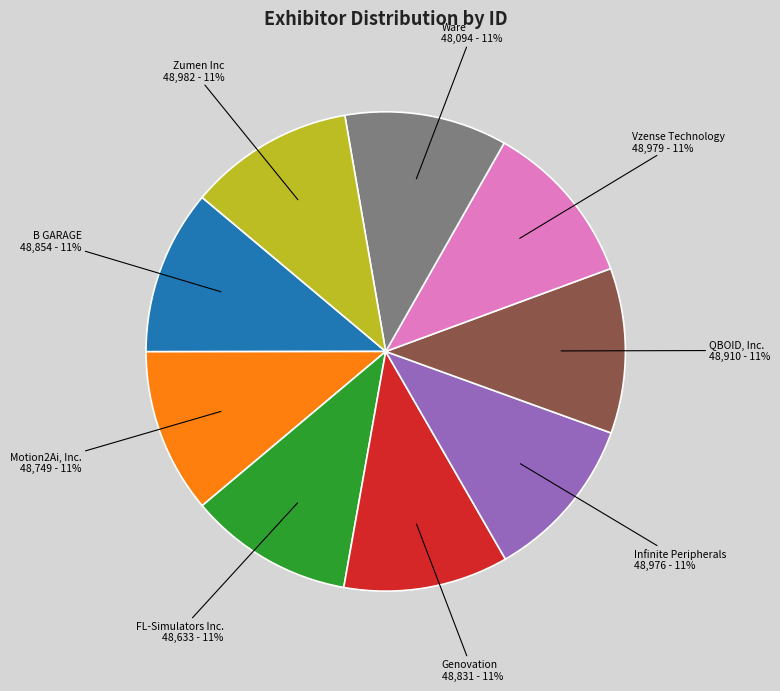

To the nearest percent, what is the average slice percentage?

11%